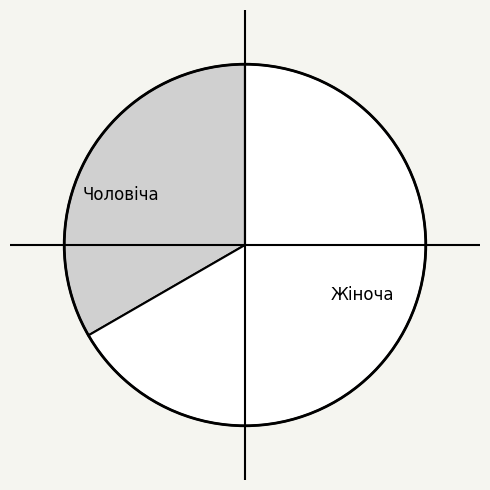

Rank the categories by value from lowest to highest.

Чоловіча, Жіноча